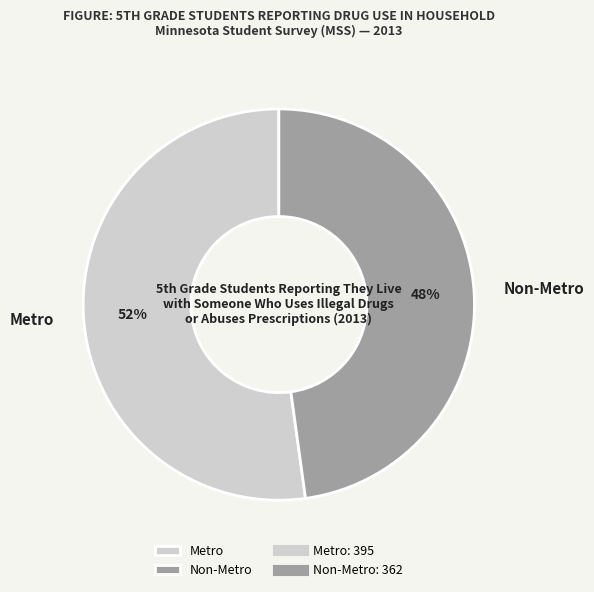

How many slices are in this pie chart?

2